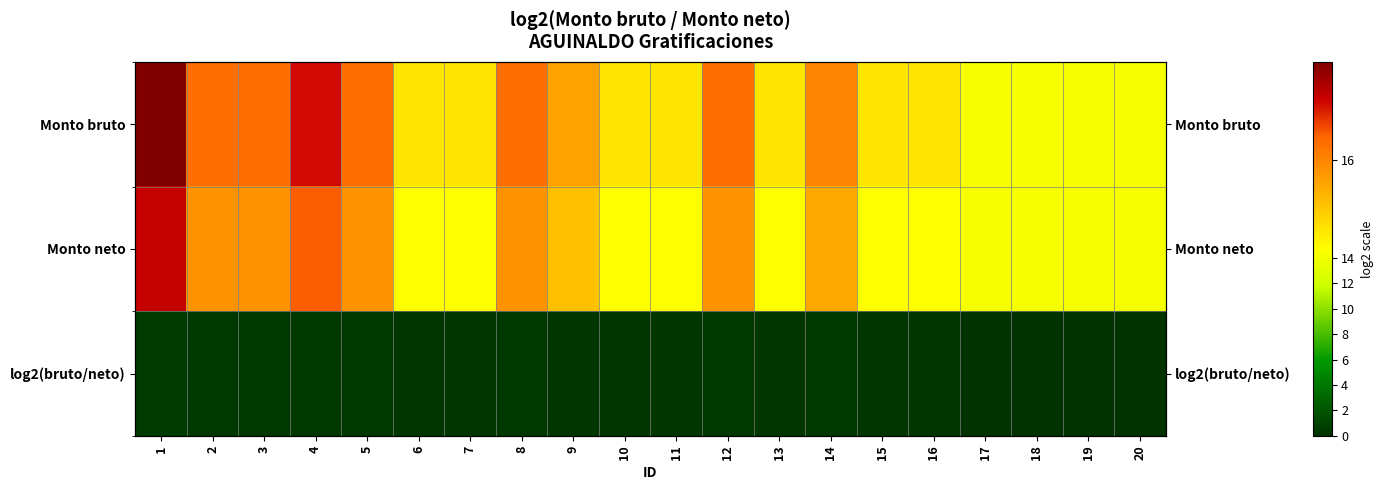

At how many categories does at least one series exceed 11?

20